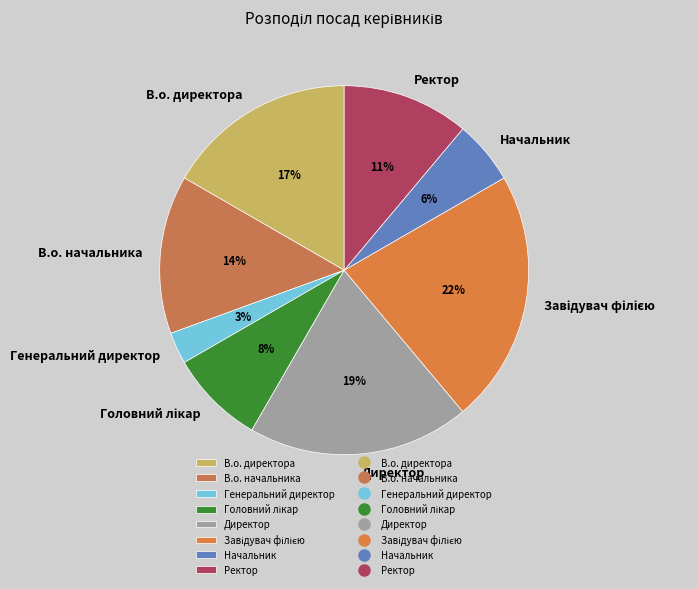

Combined, do Начальник and Генеральний директор account for over 50%?

No